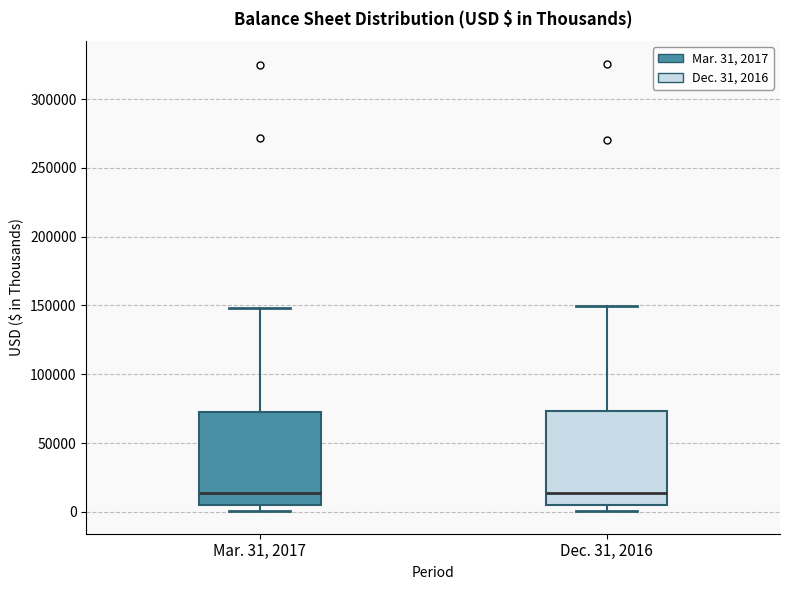

Reading left to right, read every box against the y-axis: the position of its median line, the range the box covers, and the ends of its whiskers. The values are not printed on the chart, so give them approximately, as read against the axis.

Mar. 31, 2017: median 15000, box 5000 to 70000, whiskers 0 to 150000
Dec. 31, 2016: median 15000, box 5000 to 75000, whiskers 0 to 150000